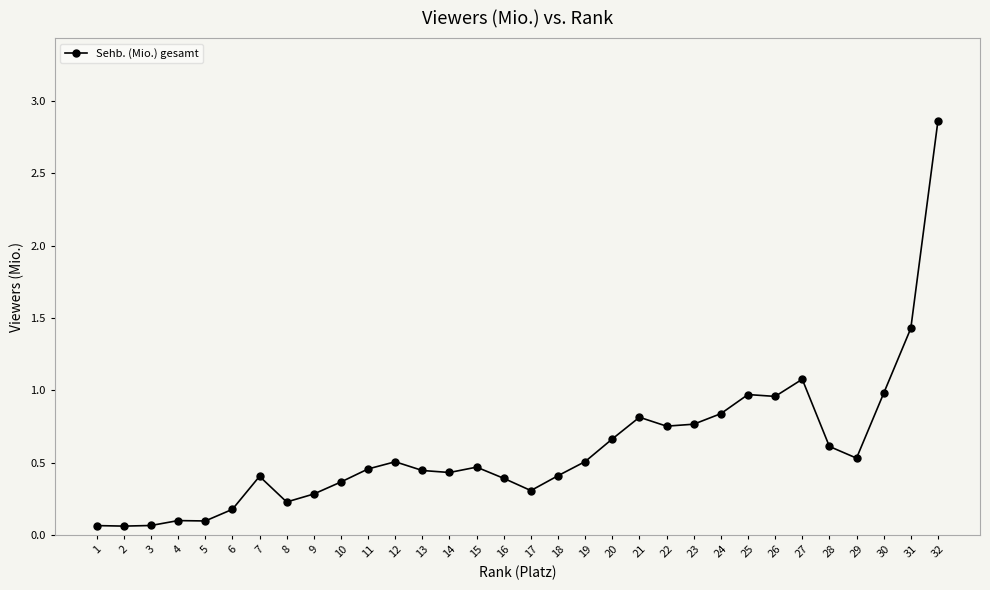

The value at 11 is 0.7. True or false?

False